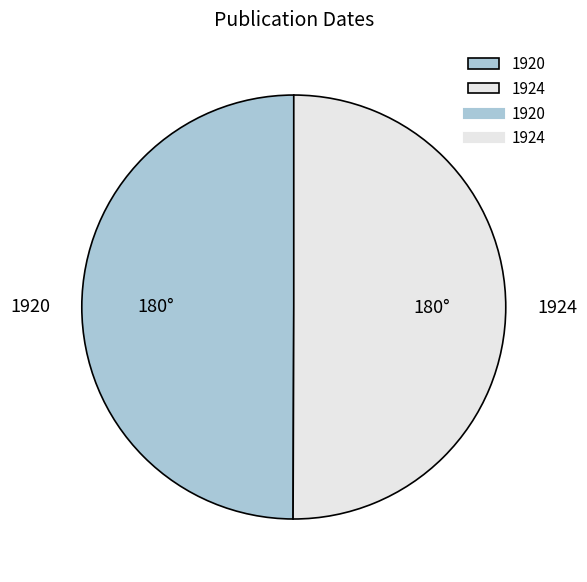

Is it true that 1924 is 58% of the pie?

False